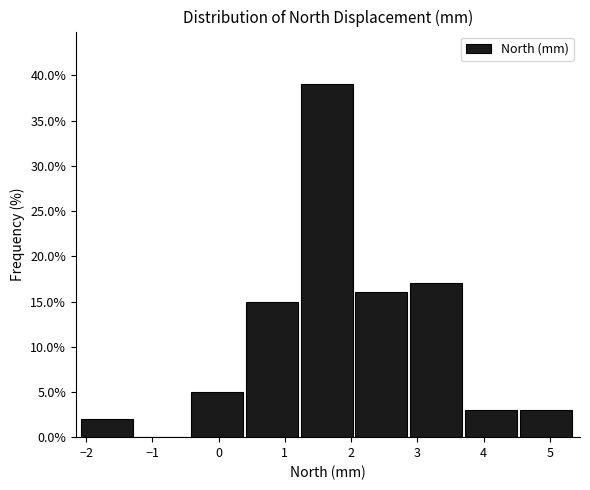

How tall is the bar that spans 3.7 to 4.5 on the x-axis? Neither the bar edges nor the heights are printed on the chart, so give them approximately, as read against the axes.

3